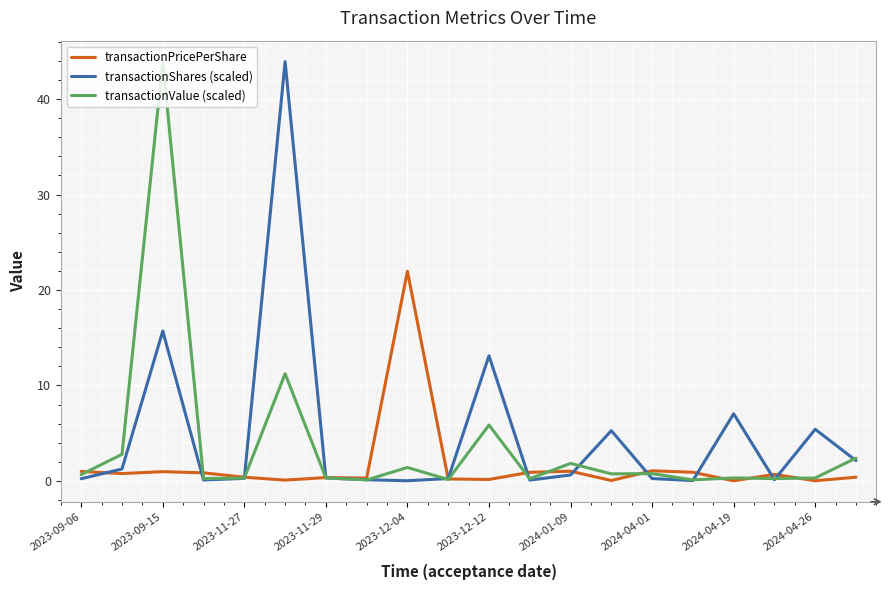

What is the average value of the transactionPricePerShare series?

1.6